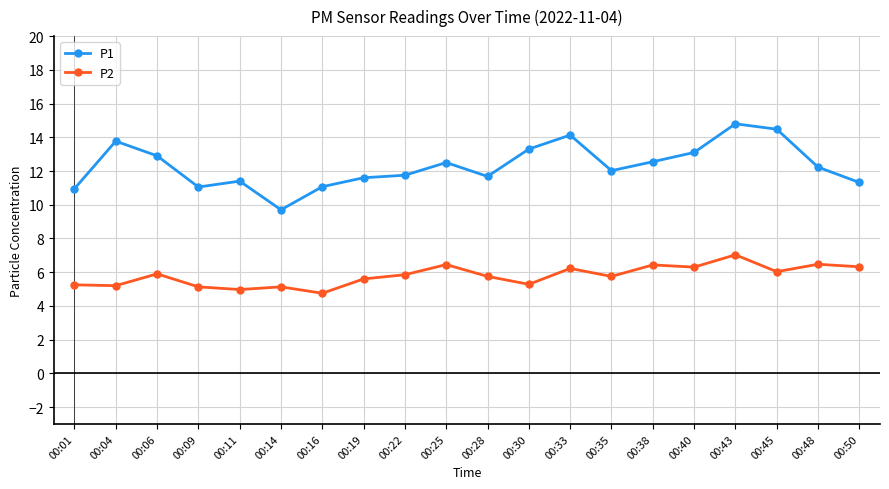

What is the value of the P2 point at the 7th from the left?

4.8